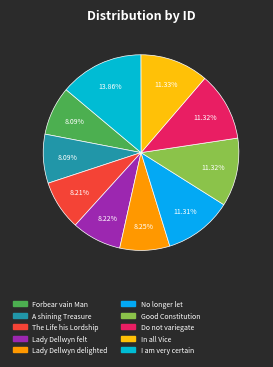

To the nearest percent, what is the difference between the Do not variegate and Lady Dellwyn felt slice percentages?

3%